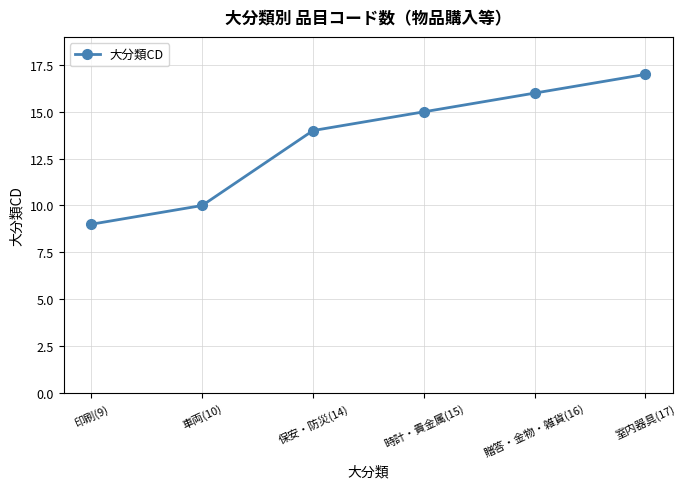

How many values are below 15?

3